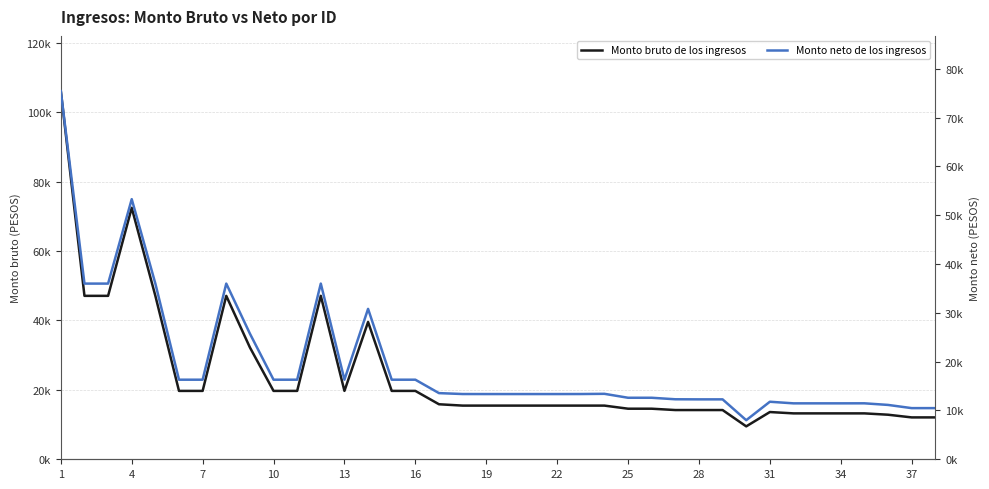

At which category is the sum across all series the highest?

1